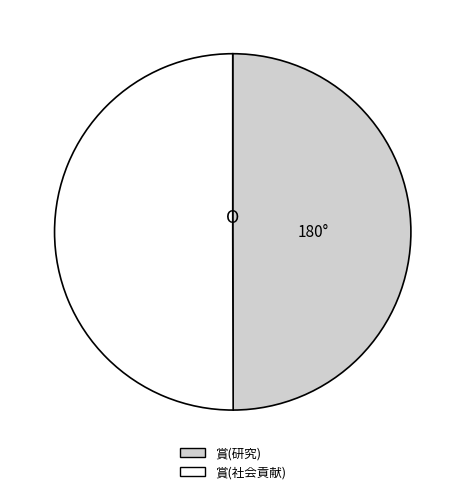

Combined, do 賞(社会貢献) and 賞(研究) account for over 50%?

Yes